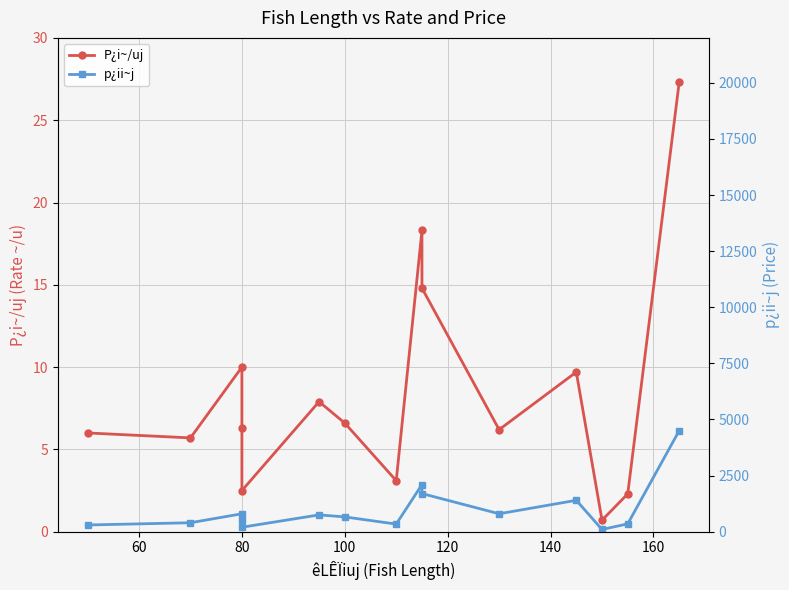

What is the value of the p¿ii~j point at the 8th from the left?

340.0